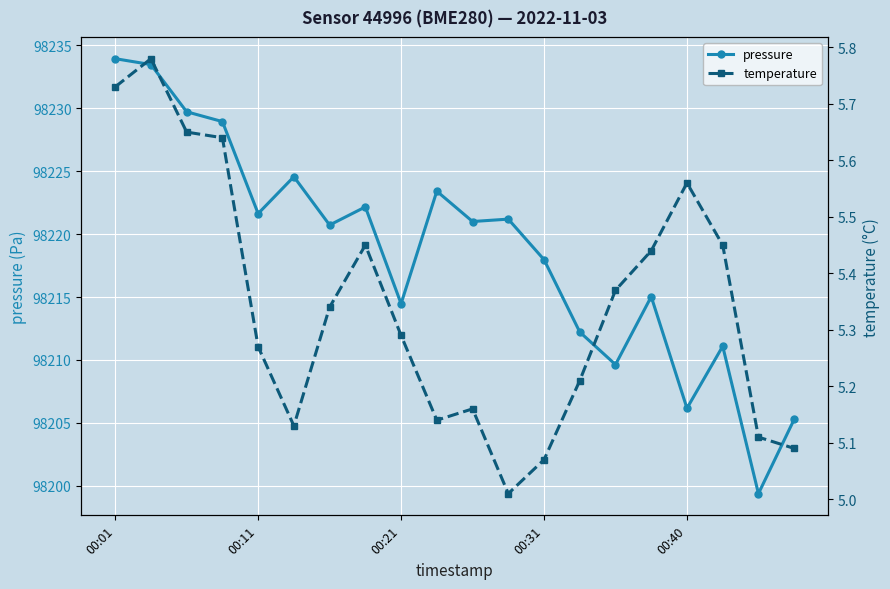

What is the value of the pressure point at the 12th from the left?

98221.2